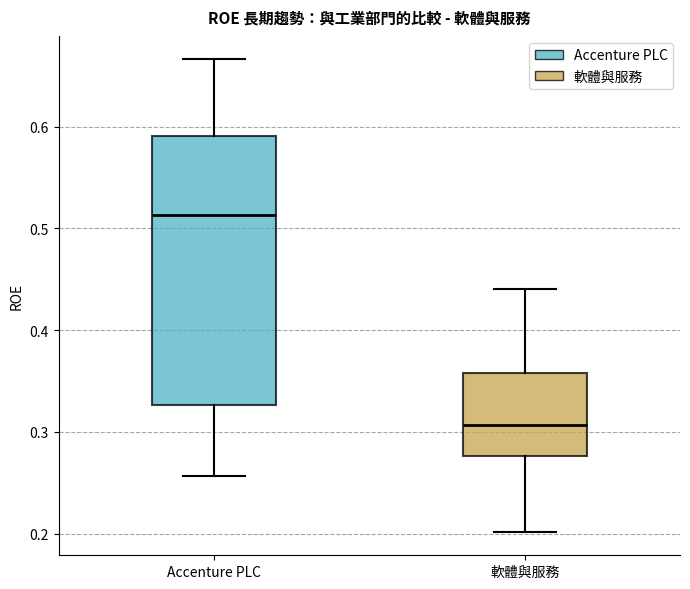

Where does the upper whisker of the box for Accenture PLC end on the y-axis? The values are not printed on the chart, so give them approximately, as read against the axis.

0.67